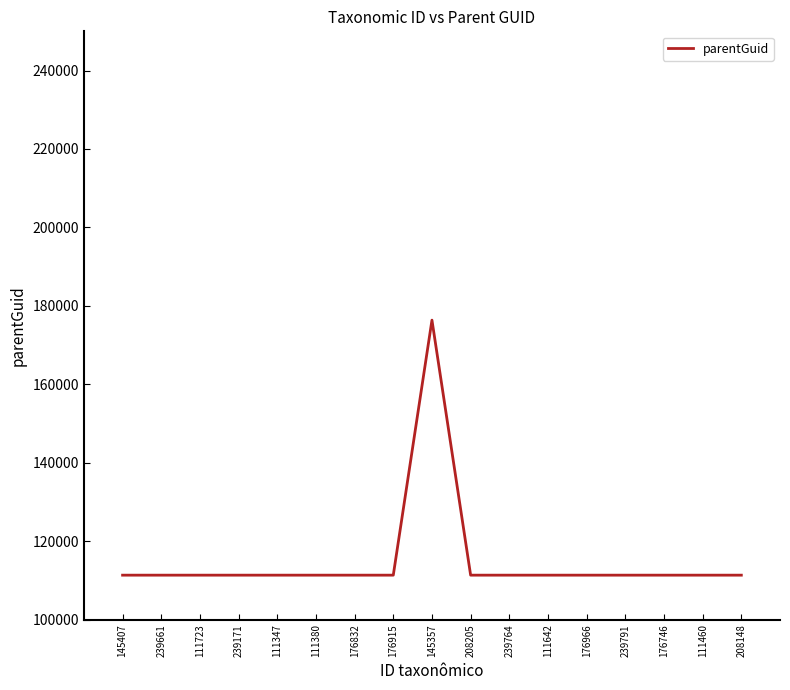

Reading left to right, extract all data points from this chart.

145407=111327	239661=111327	111723=111327	239171=111327	111347=111327	111380=111327	176832=111327	176915=111327	145357=176358	208205=111327	239764=111327	111642=111327	176966=111327	239791=111327	176746=111327	111460=111327	208148=111327